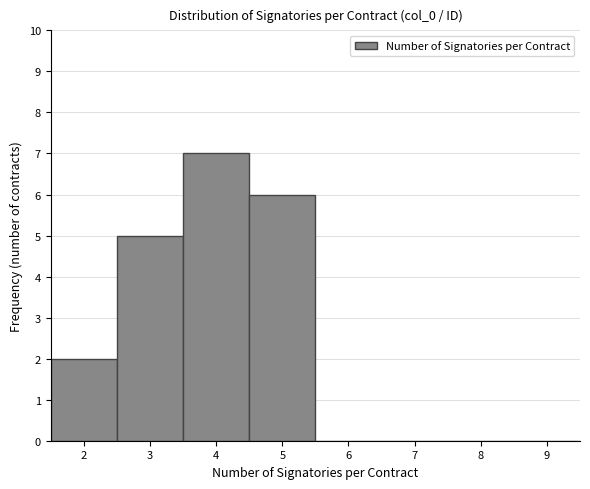

What is the height of the bar covering 1.5 to 2.5 on the x-axis? The values are not printed on the chart, so give them approximately, as read against the axis.

2